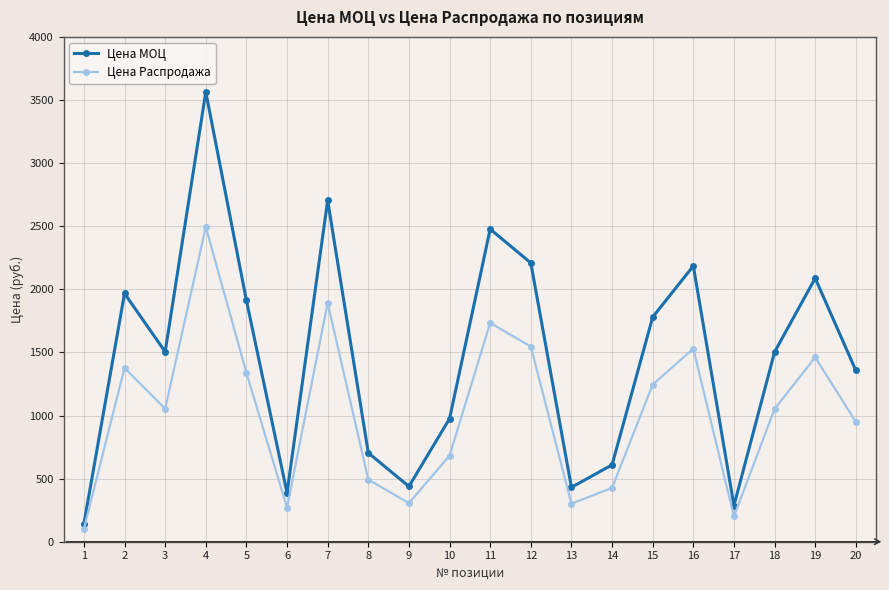

List the series in order of their peak value, lowest first.

Цена Распродажа, Цена МОЦ